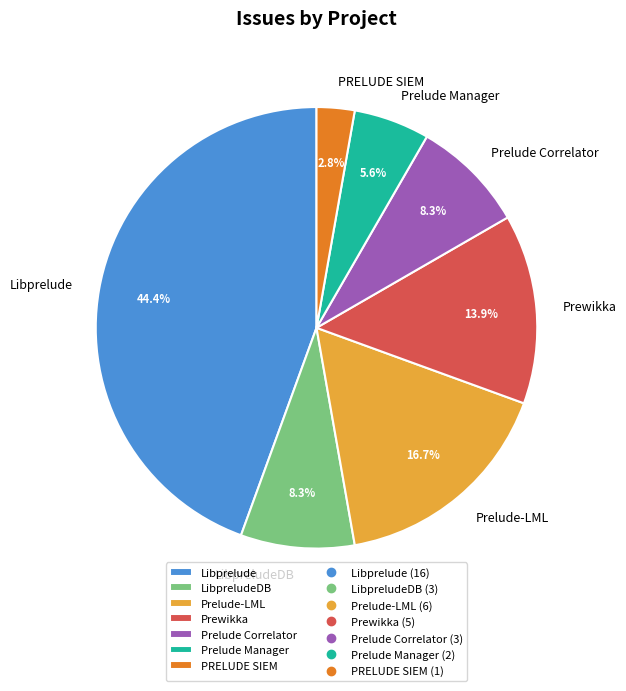

Which slice is the largest?

Libprelude